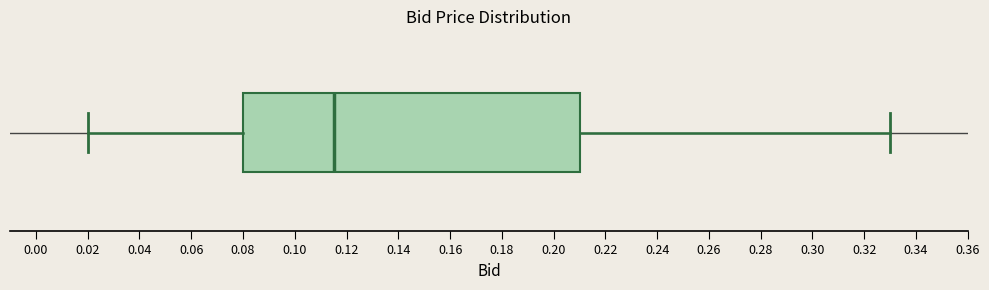

Where is the right edge of the box on the x-axis? The values are not printed on the chart, so give them approximately, as read against the axis.

0.210